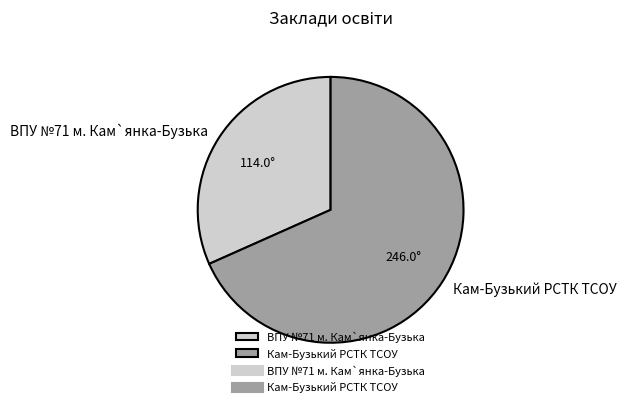

Approximately how many times larger is the value at Кам-Бузький РСТК ТСОУ compared to ВПУ №71 м. Кам`янка-Бузька?

2.2